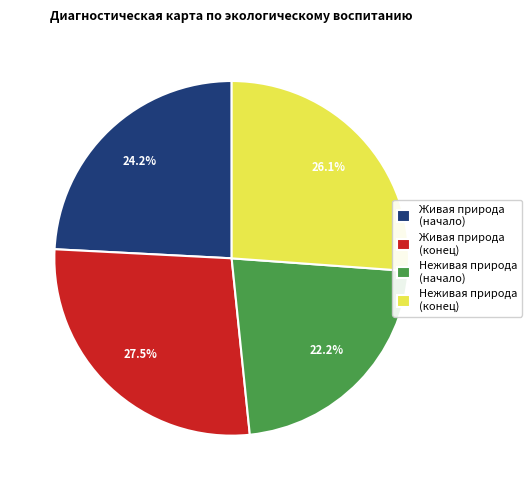

How many slices are in this pie chart?

4